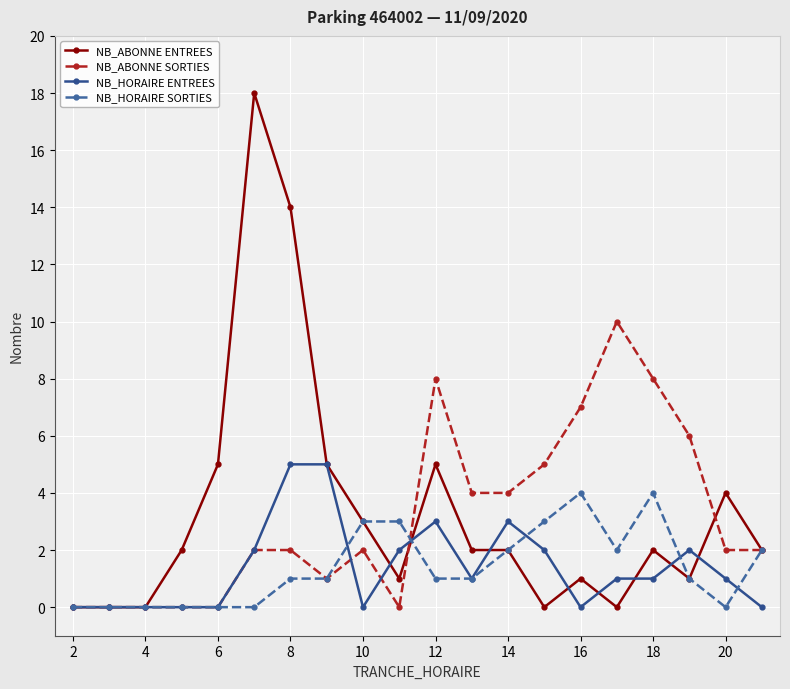

What is the sum of all NB_ABONNE ENTREES values?

67